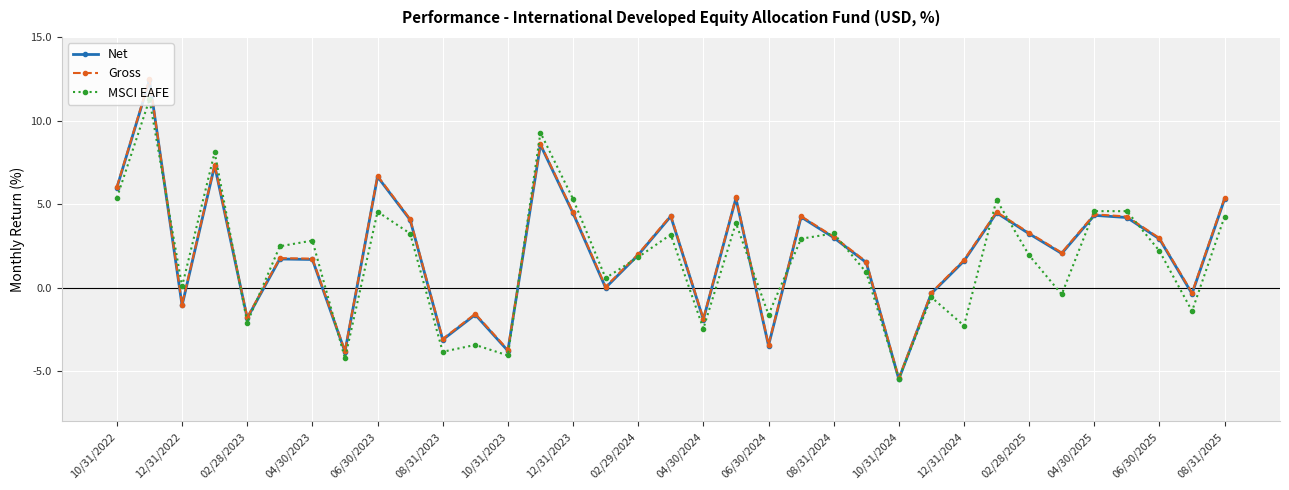

What is the greatest value displayed?

12.5